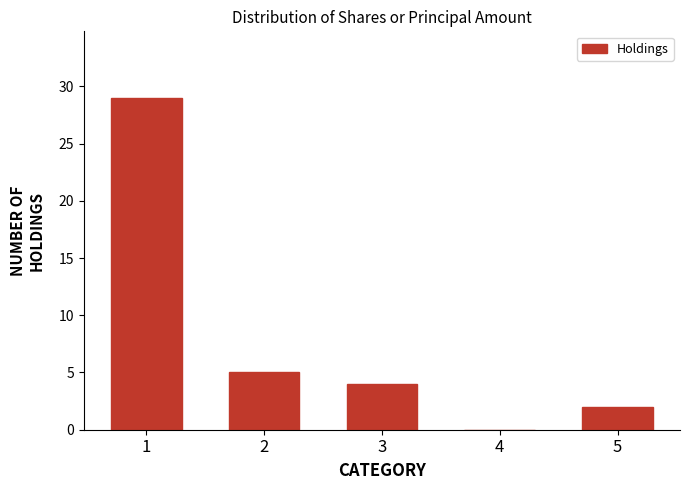

Reading left to right, what are all the values shown in this chart?

1=29	2=5	3=4	4=0	5=2